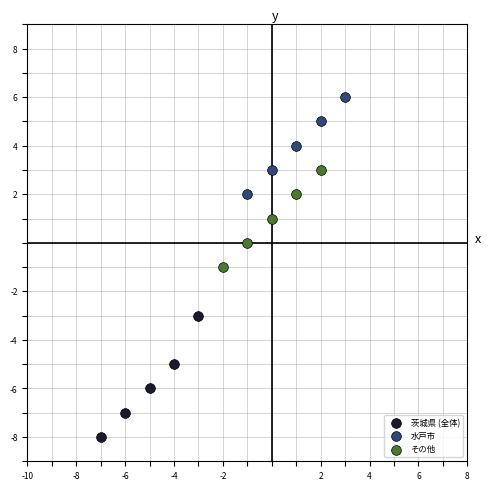

Which series contains the lowest Y value?

茨城県 (全体)